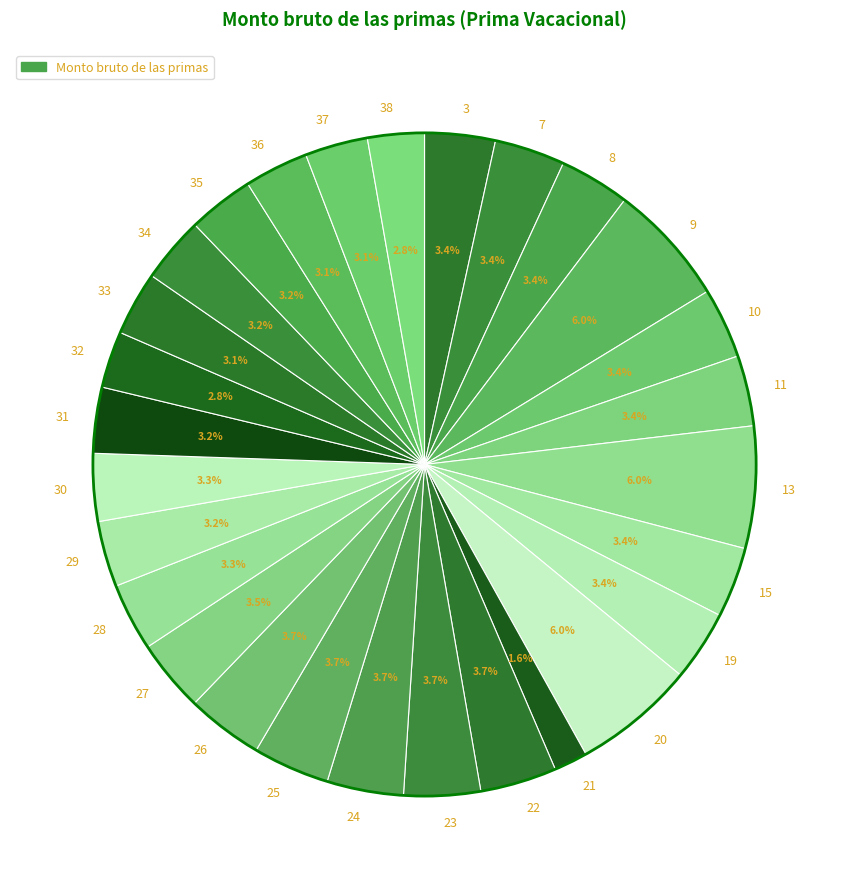

Which category has the smallest portion of the pie?

21